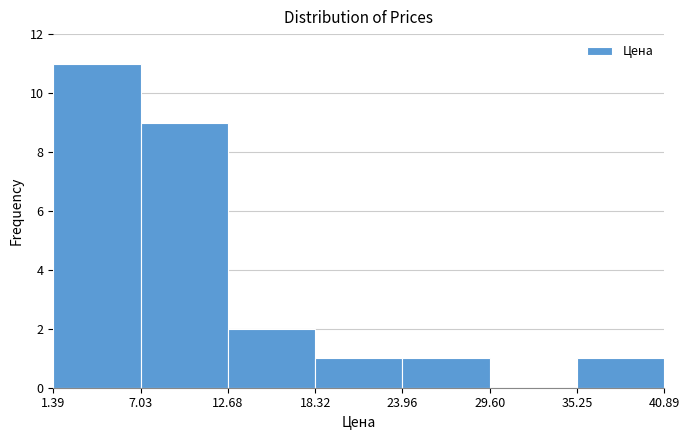

How tall is the bar that spans 7.03 to 12.68 on the x-axis? The values are not printed on the chart, so give them approximately, as read against the axis.

9